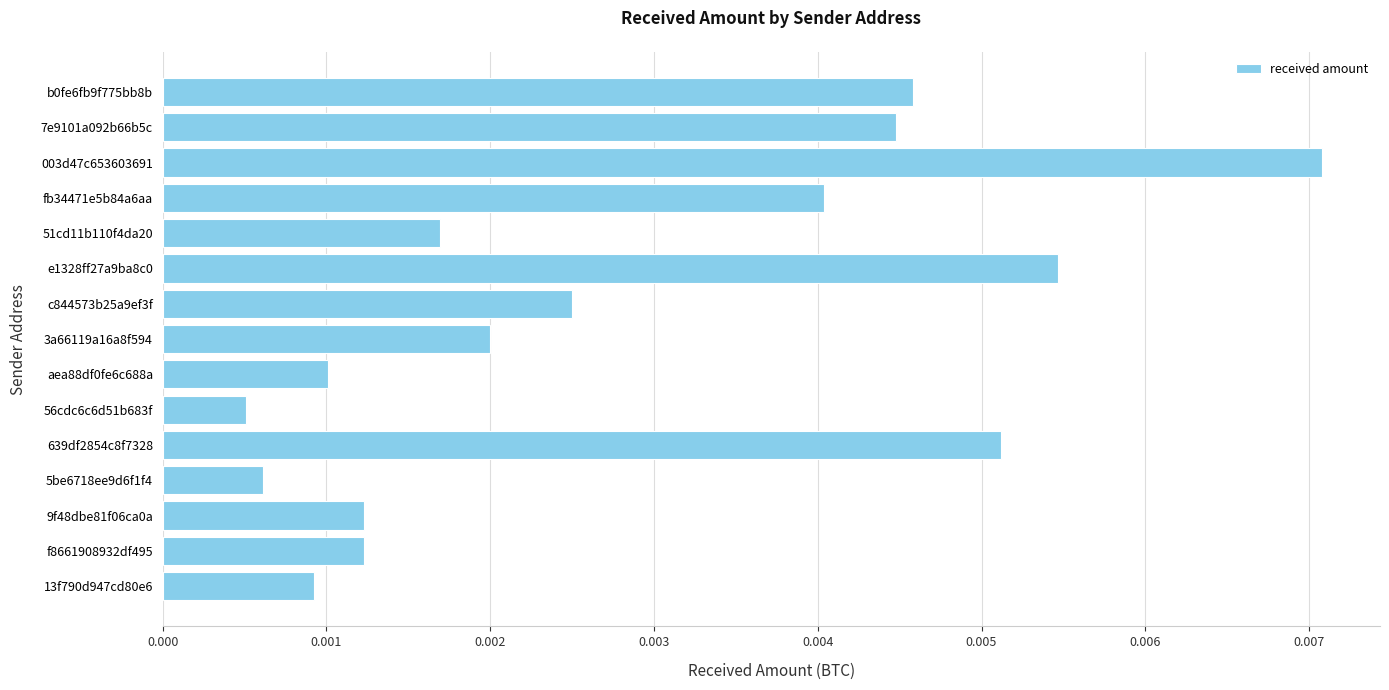

At which category does the chart reach its peak across all series?

003d47c653603691